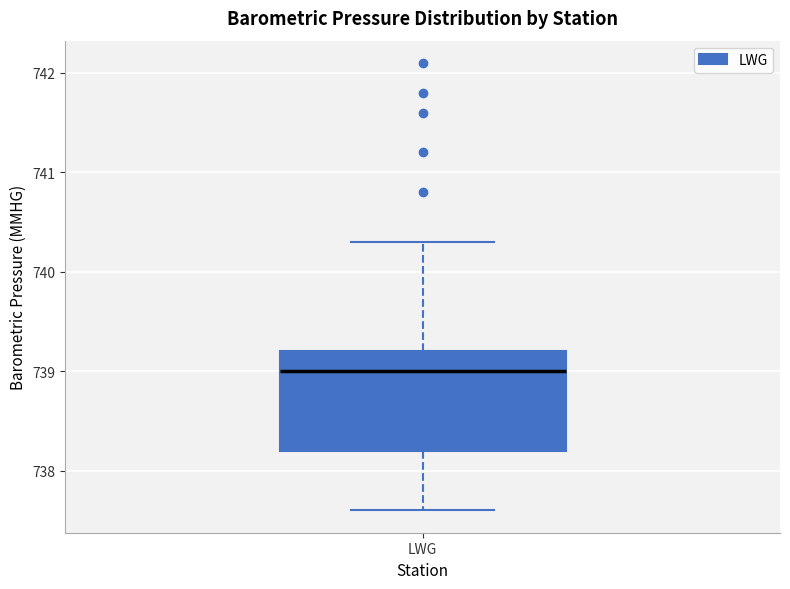

Where does the upper whisker of the box for LWG end on the y-axis? The values are not printed on the chart, so give them approximately, as read against the axis.

740.3